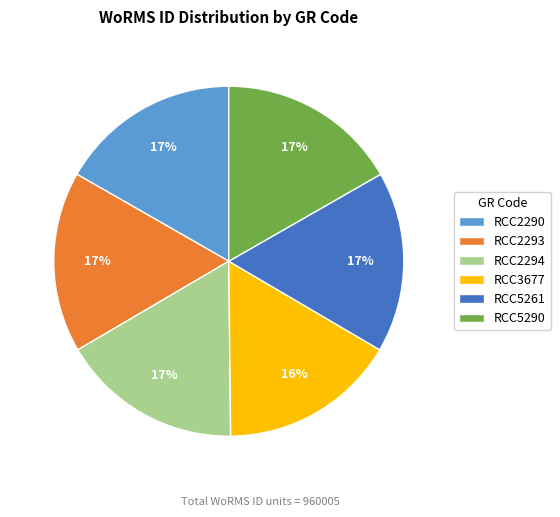

Does RCC5290 represent more than half of the total?

No